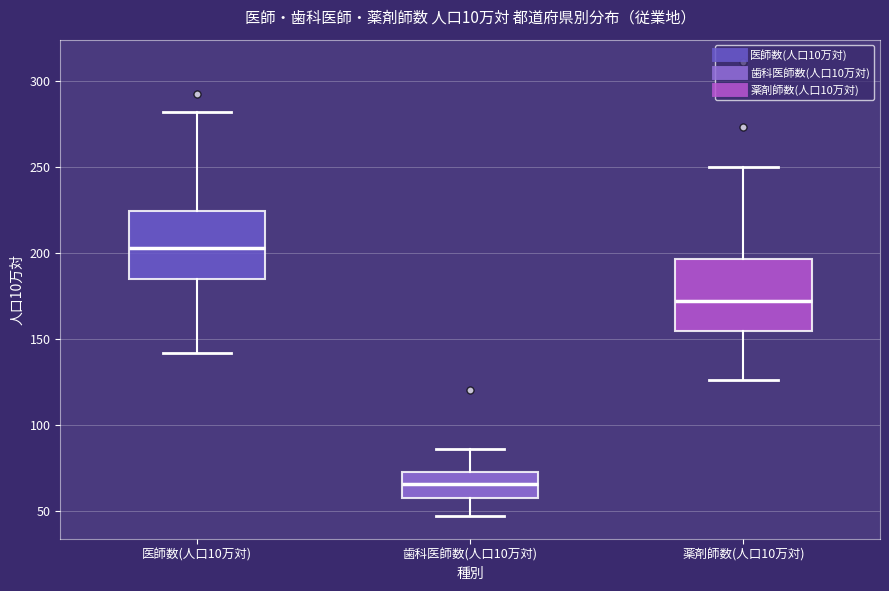

Which box's median line is the highest?

医師数(人口10万対)